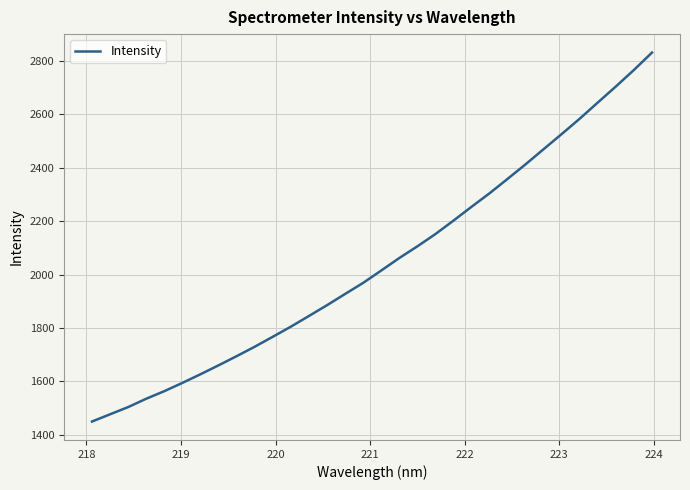

What is the maximum value shown in the chart?

2831.3